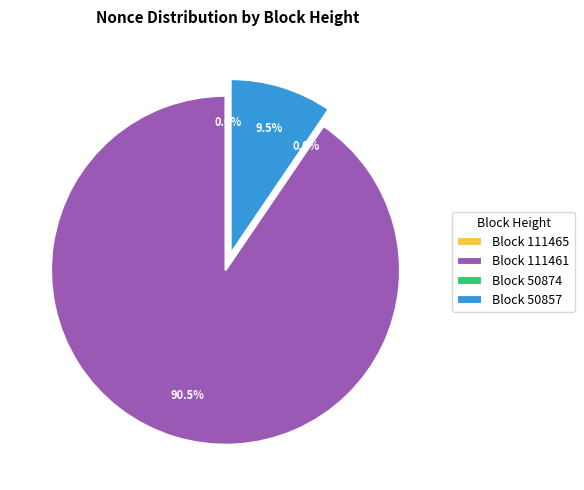

Is it true that 50857 is 10% of the pie?

True